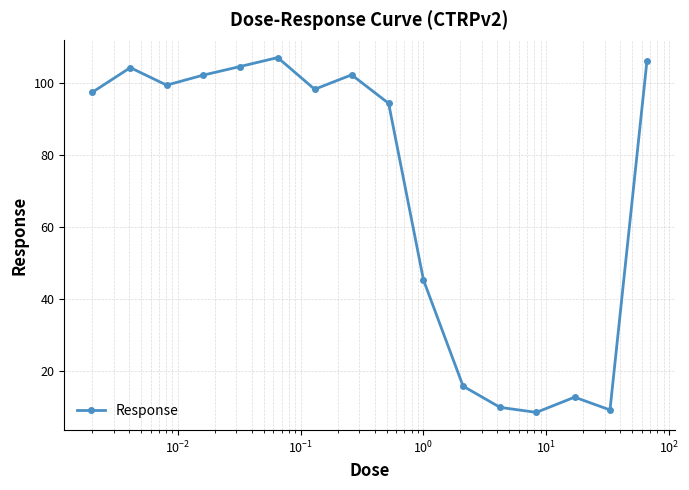

How many interior local valleys (lower than both neighbors) does the data have?

4